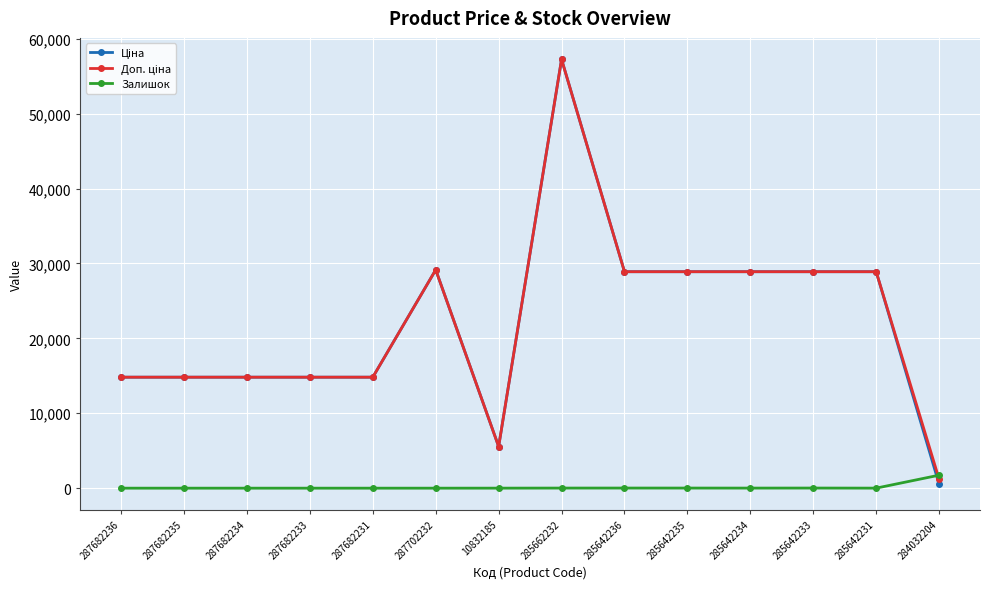

At how many categories does at least one series exceed 53664?

1